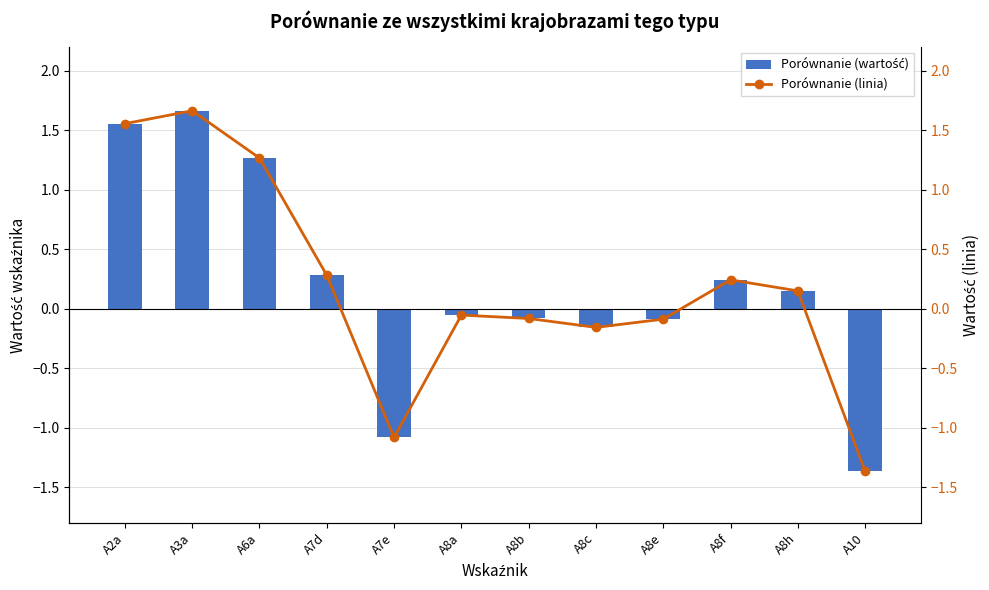

What position from the right is A8e?

4